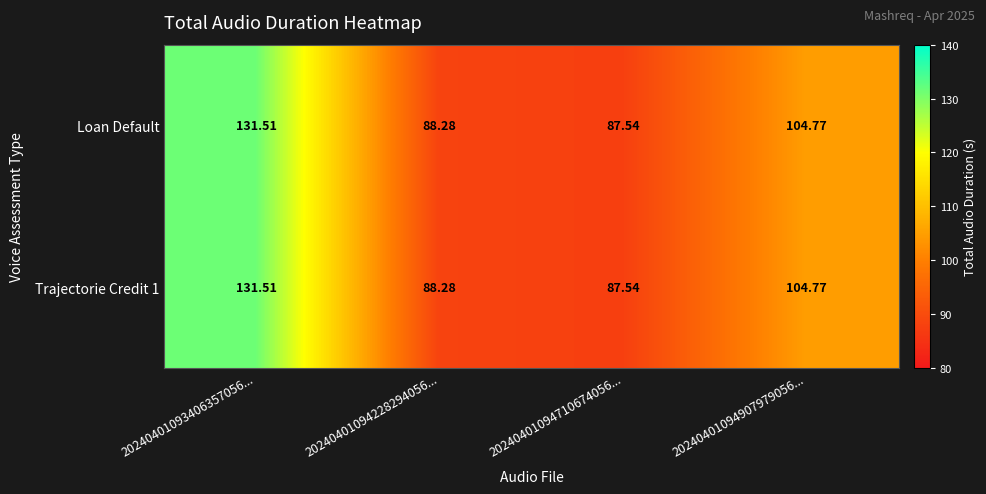

At which category is the sum across all series the highest?

20240401093406357056...